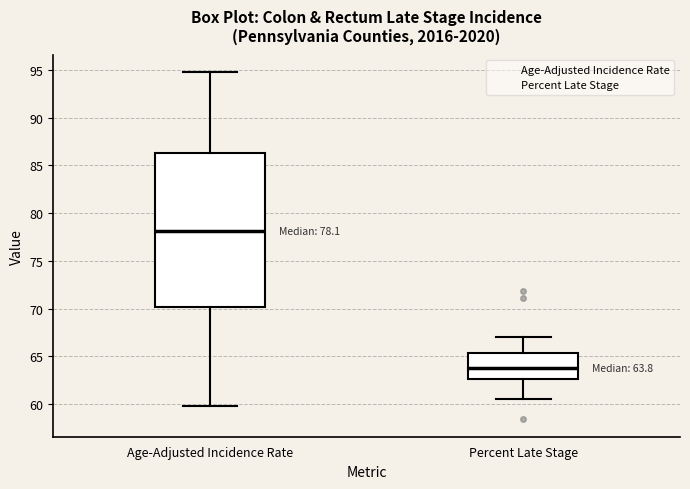

Which box's median line is the lowest?

Percent Late Stage